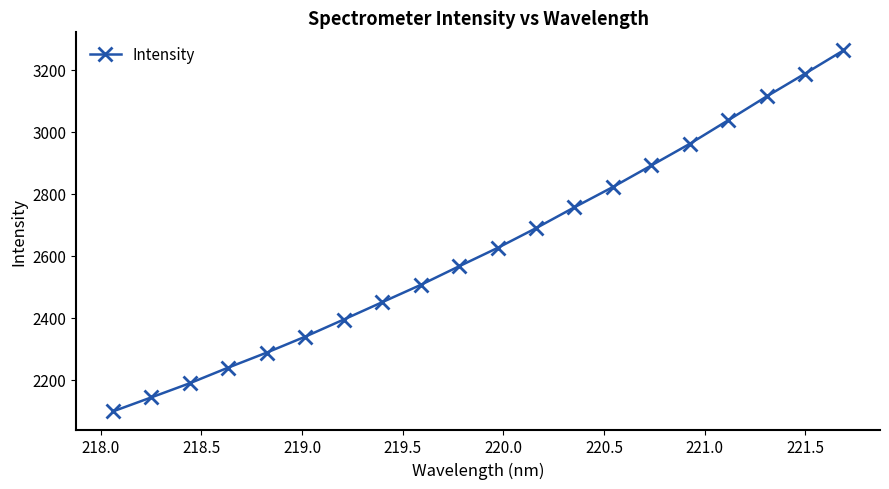

What is the greatest value displayed?

3262.9